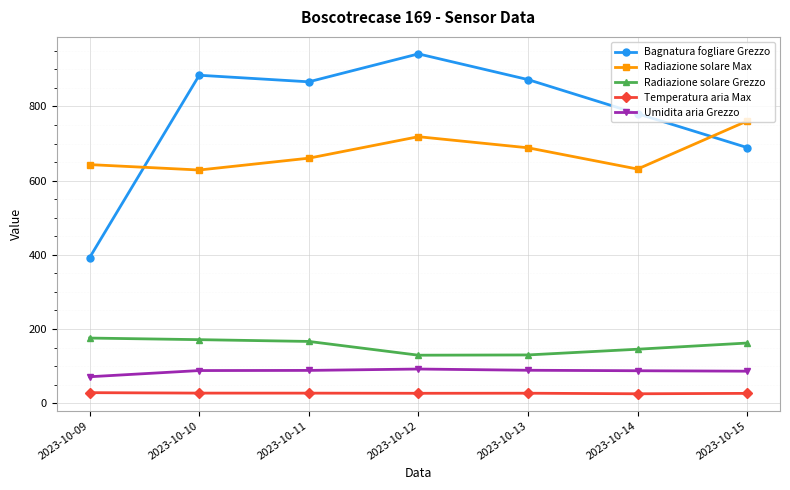

The Bagnatura fogliare Grezzo series shows 1482.3 at 2023-10-11. True or false?

False